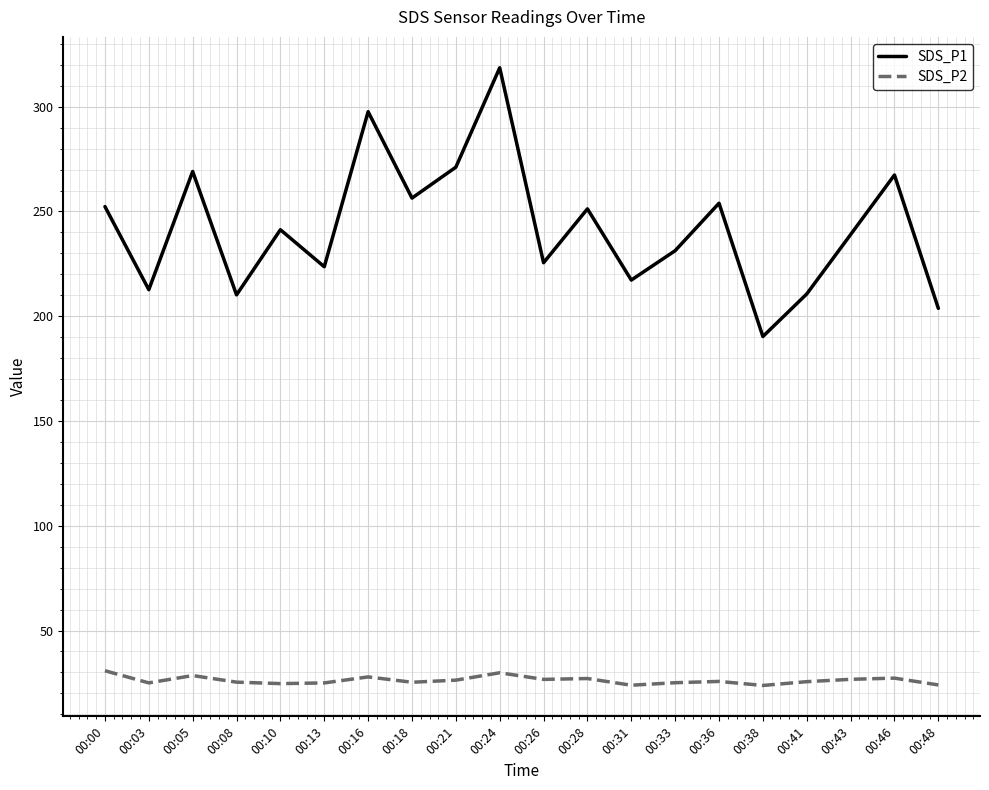

Which series has the widest spread of values?

SDS_P1